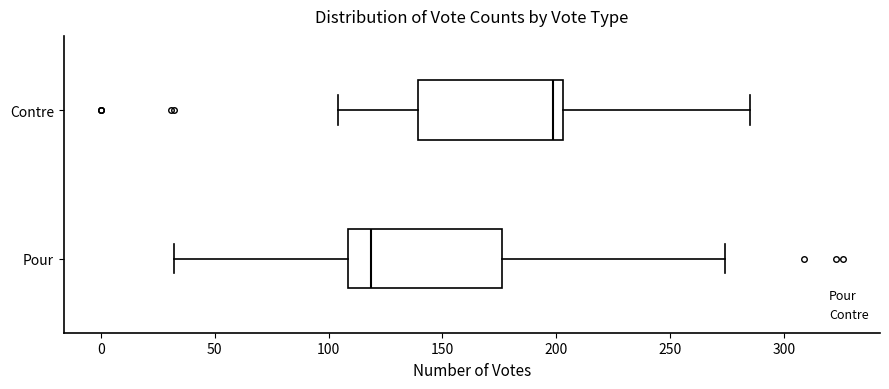

Reading bottom to top, transcribe this box plot: for each box, give where its median line is, the range the box spans, and where its two whiskers end, as read against the x-axis. The values are not printed on the chart, so give them approximately, as read against the axis.

Pour: median 120, box 110 to 175, whiskers 30 to 275
Contre: median 200, box 140 to 205, whiskers 105 to 285